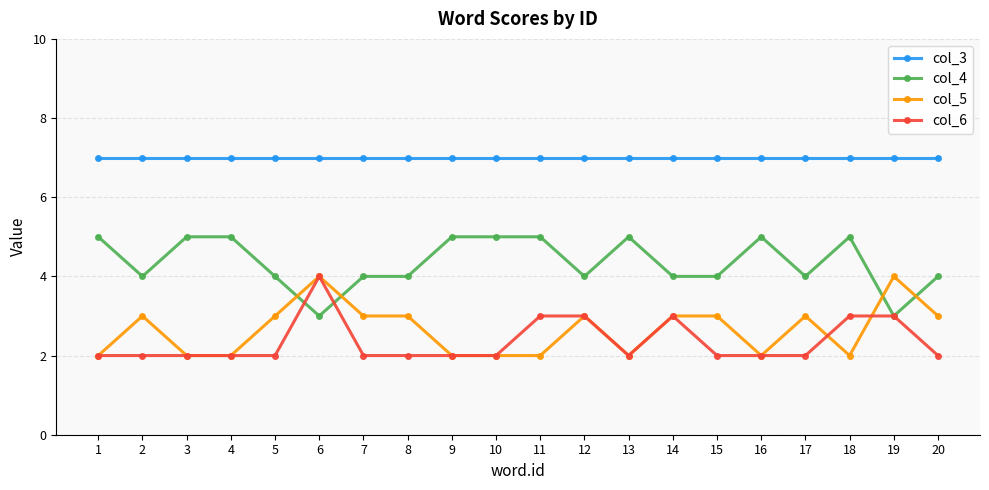

True or false: col_6 and col_5 cross at least once.

True